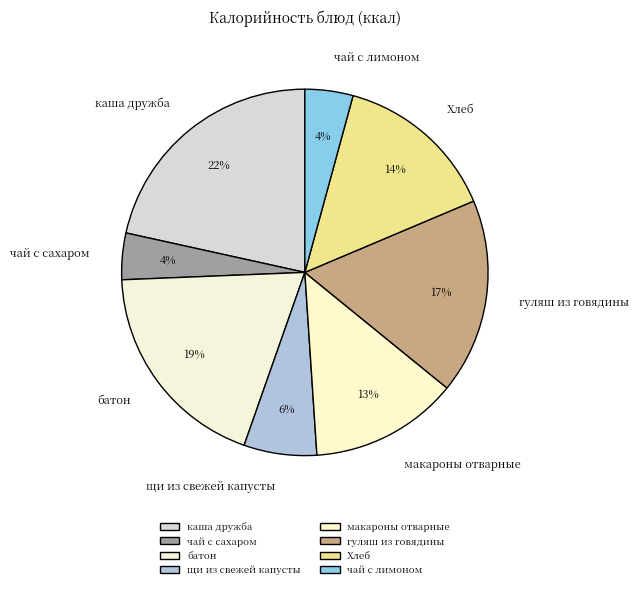

Is it true that Хлеб is 9% of the pie?

False